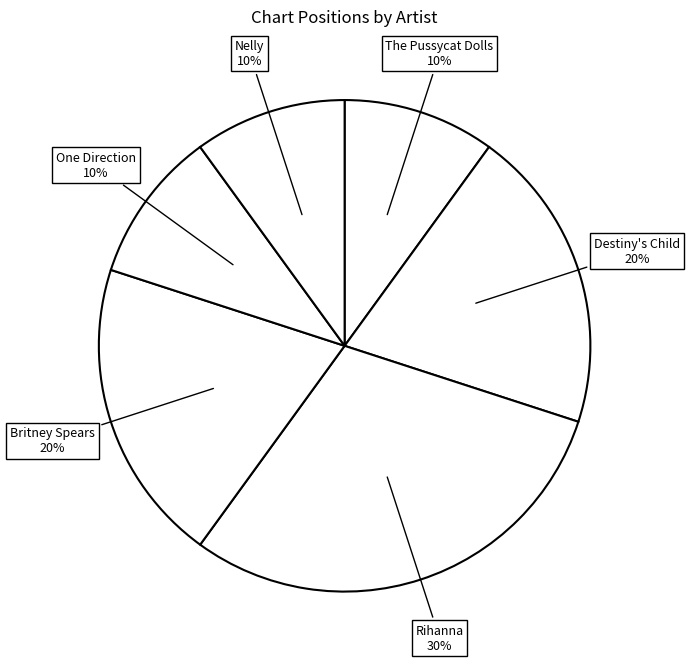

Approximately how many times larger is the value at Nelly compared to Rihanna?

0.3